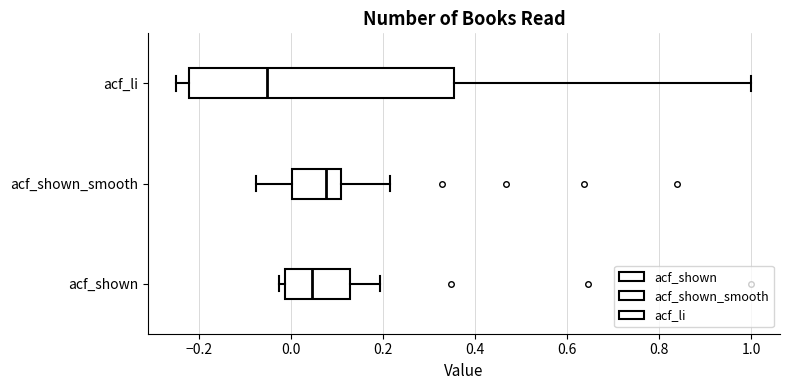

Which box has the furthest to the right median line?

acf_shown_smooth